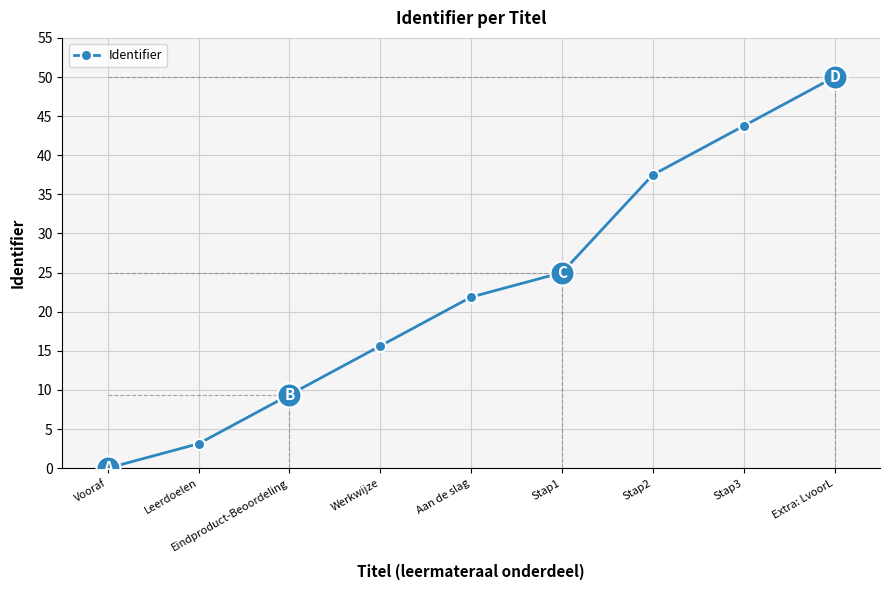

What is the ratio of the value at Stap2 to the value at Eindproduct-Beoordeling?

4.0